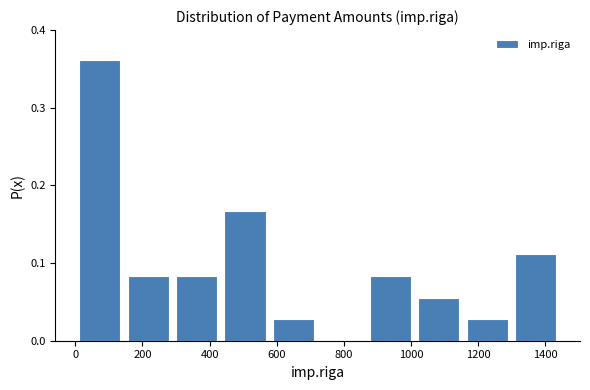

What is the height of the bar covering 280 to 440 on the x-axis? Neither the bar edges nor the heights are printed on the chart, so give them approximately, as read against the axes.

0.08